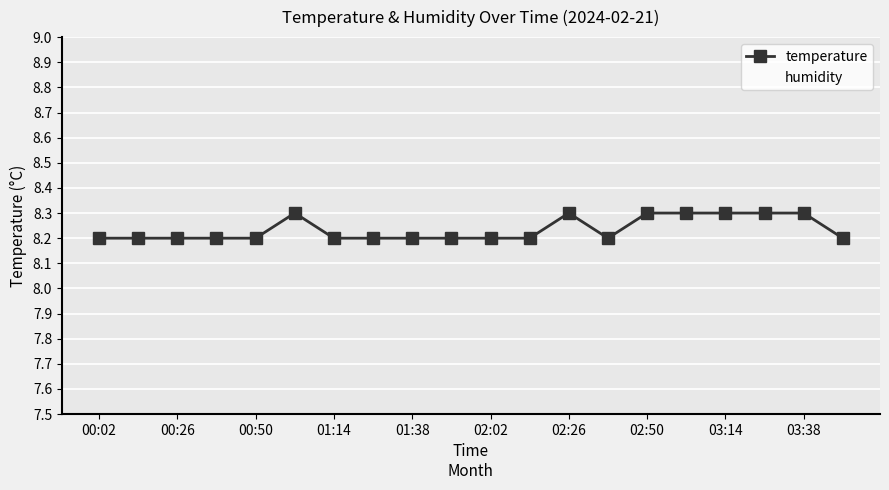

At which label is temperature closest to 8?

00:02